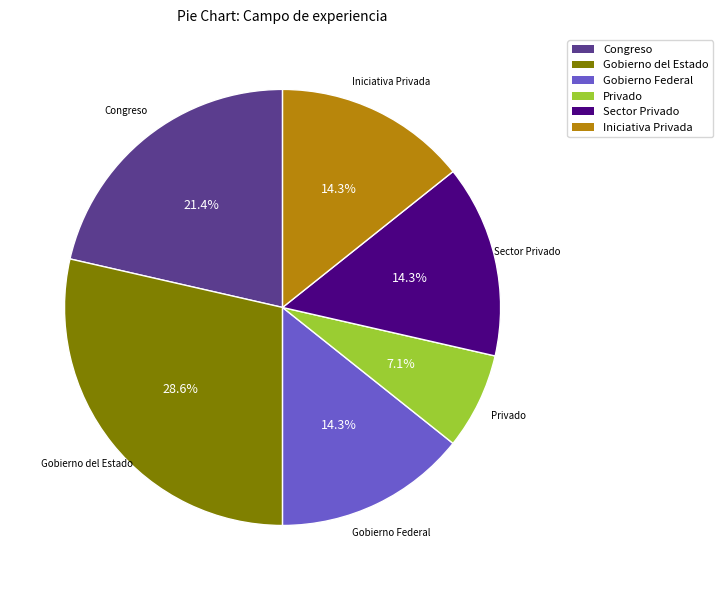

The Privado slice represents 7% of the pie. True or false?

True